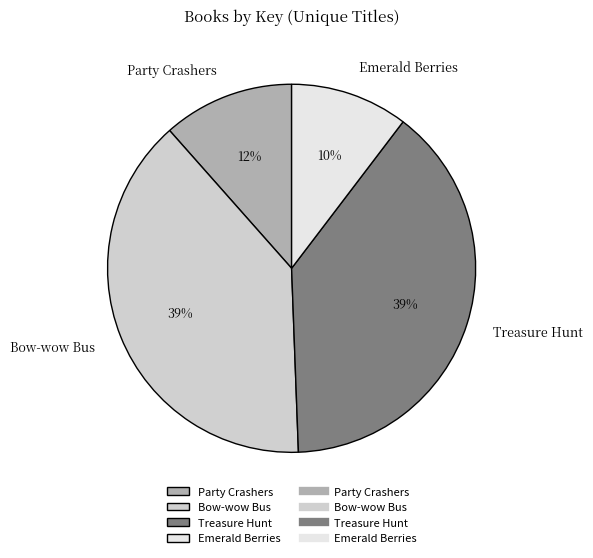

Count the number of slices in the pie.

4